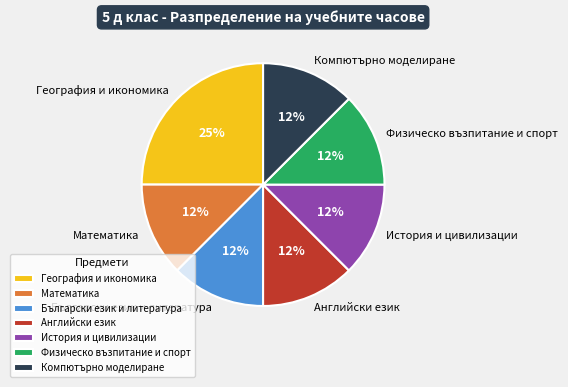

True or false: Математика accounts for 12% of the total.

True